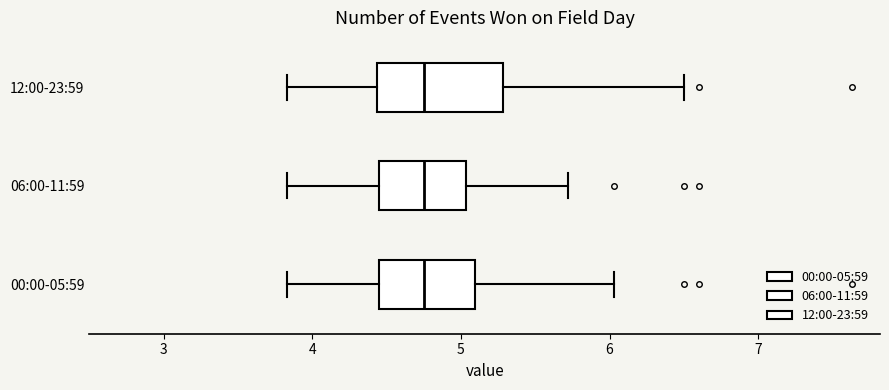

Which box is the widest, from its left edge to its right edge?

12:00-23:59